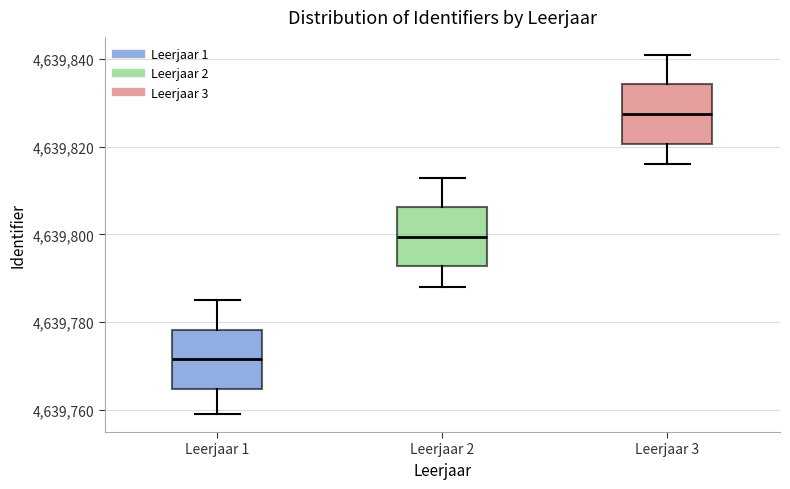

Reading left to right, transcribe this box plot: for each box, give where its median line is, the range the box spans, and where its two whiskers end, as read against the y-axis. The values are not printed on the chart, so give them approximately, as read against the axis.

Leerjaar 1: median 4639772, box 4639764 to 4639778, whiskers 4639760 to 4639786
Leerjaar 2: median 4639800, box 4639792 to 4639806, whiskers 4639788 to 4639814
Leerjaar 3: median 4639828, box 4639820 to 4639834, whiskers 4639816 to 4639842